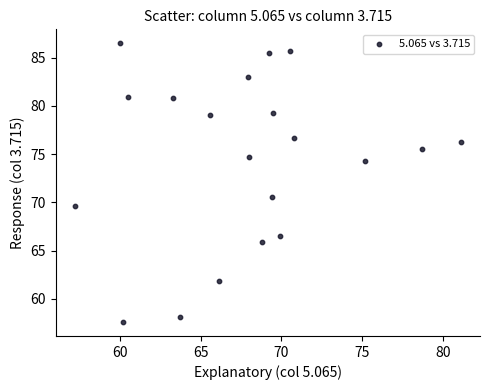

What Y value in the scatter plot is closest to 72?

70.6